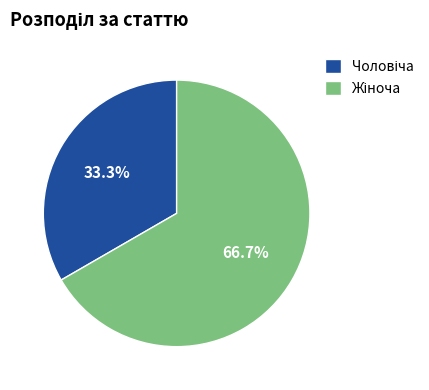

To the nearest percent, what is the difference between the largest and smallest slice percentages?

33%